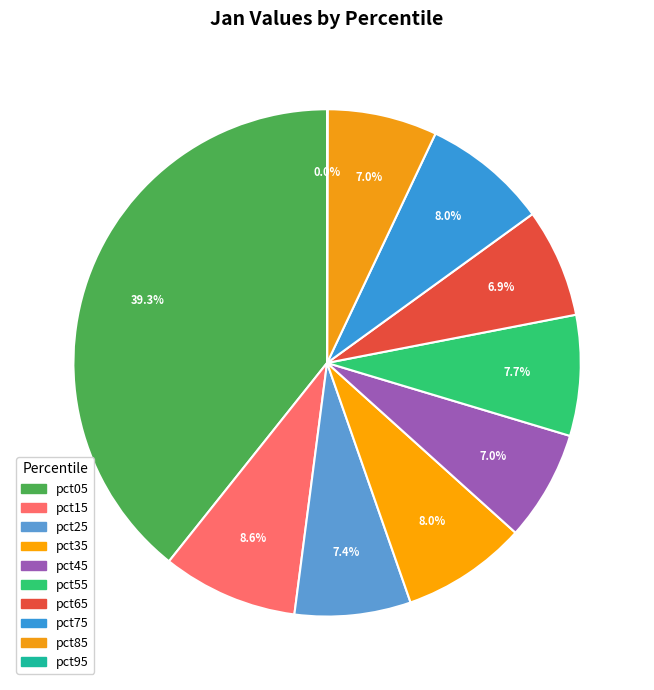

Which category has the biggest portion of the pie?

pct05